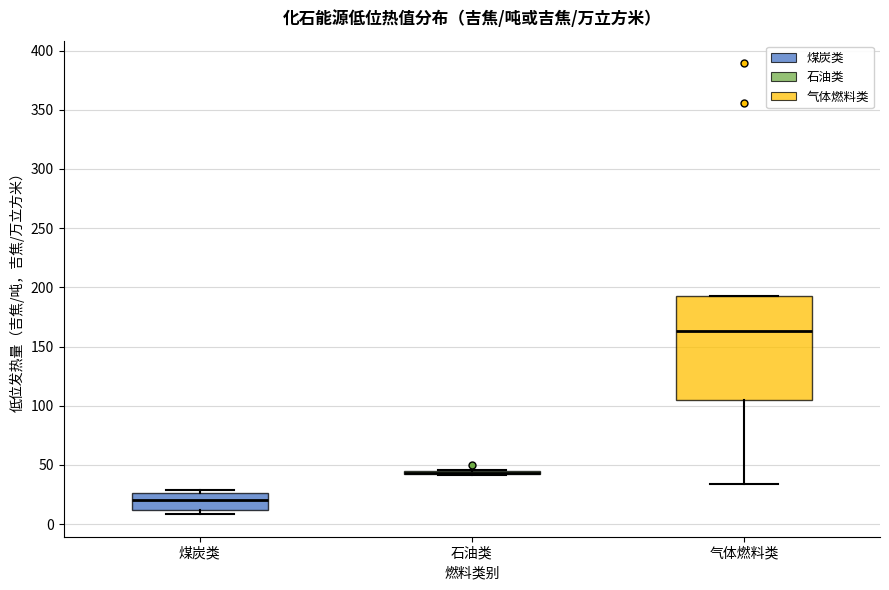

Reading left to right, read every box against the y-axis: the position of its median line, the range the box covers, and the ends of its whiskers. The values are not printed on the chart, so give them approximately, as read against the axis.

煤炭类: median 20, box 10 to 25, whiskers 10 (just below the box's lower edge) to 30
石油类: box collapsed to a line at 45, whiskers 40 to 45
气体燃料类: median 165, box 105 to 190, whiskers 35 to 190